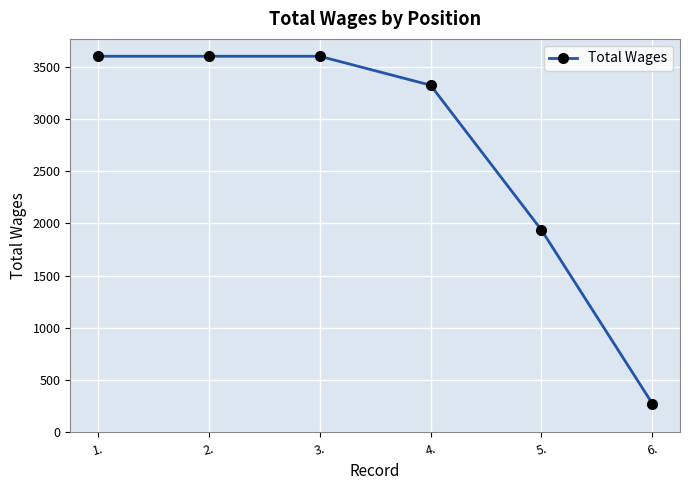

How many lines are shown in the chart?

1